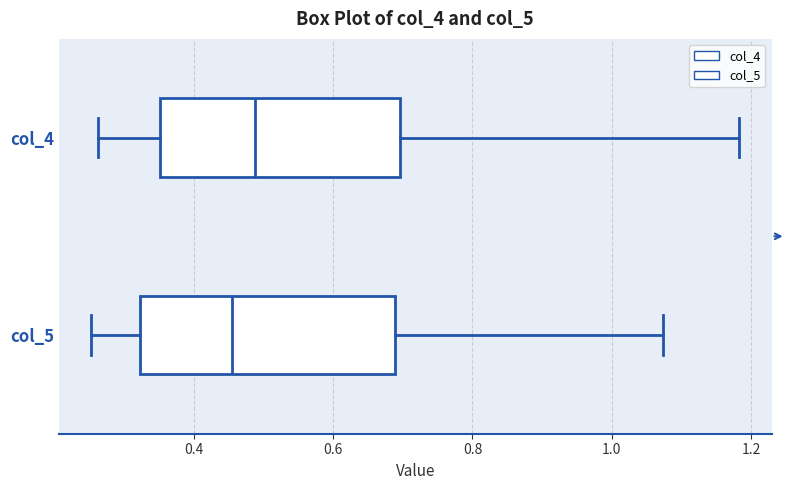

Which box's median line is the furthest to the left?

col_5